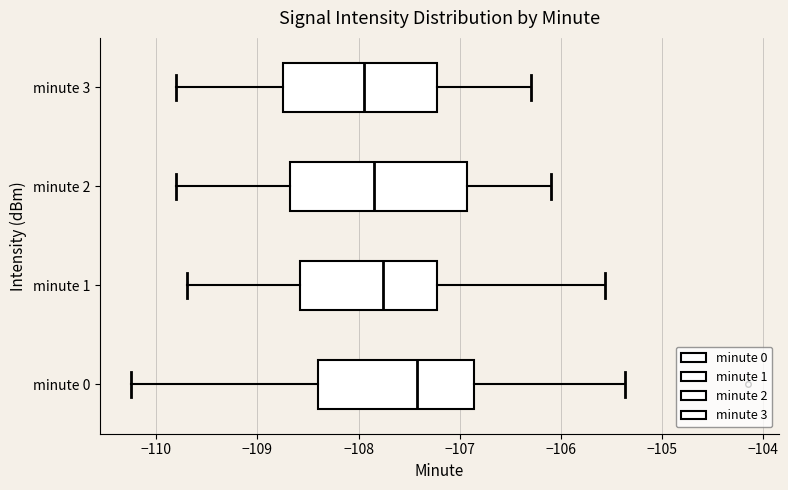

Where is the left edge of the box for minute 2 on the x-axis? The values are not printed on the chart, so give them approximately, as read against the axis.

-108.7